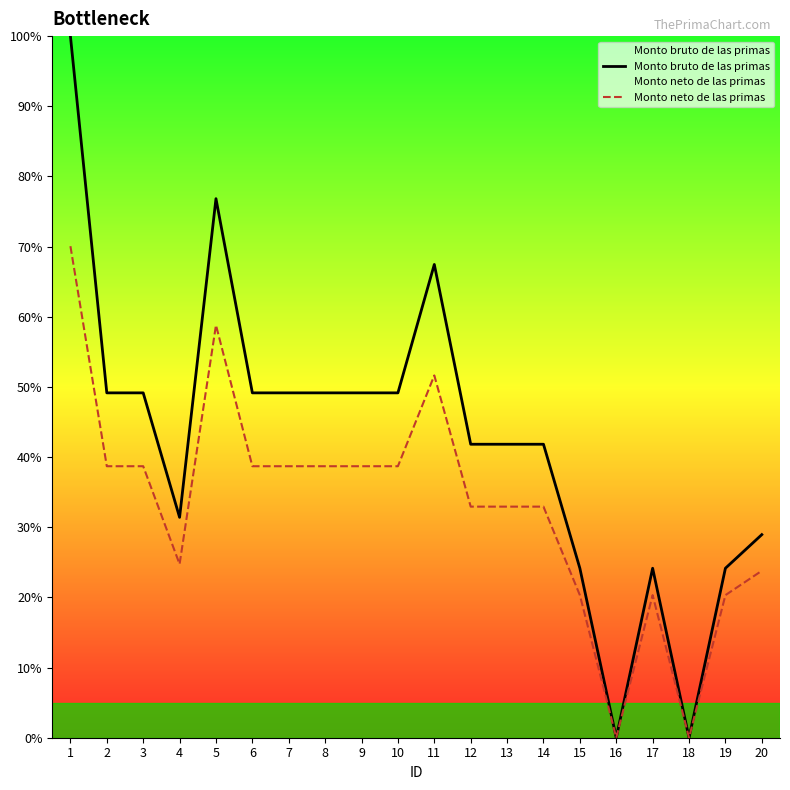

What are all the series names shown in the legend?

Monto bruto de las primas, Monto neto de las primas